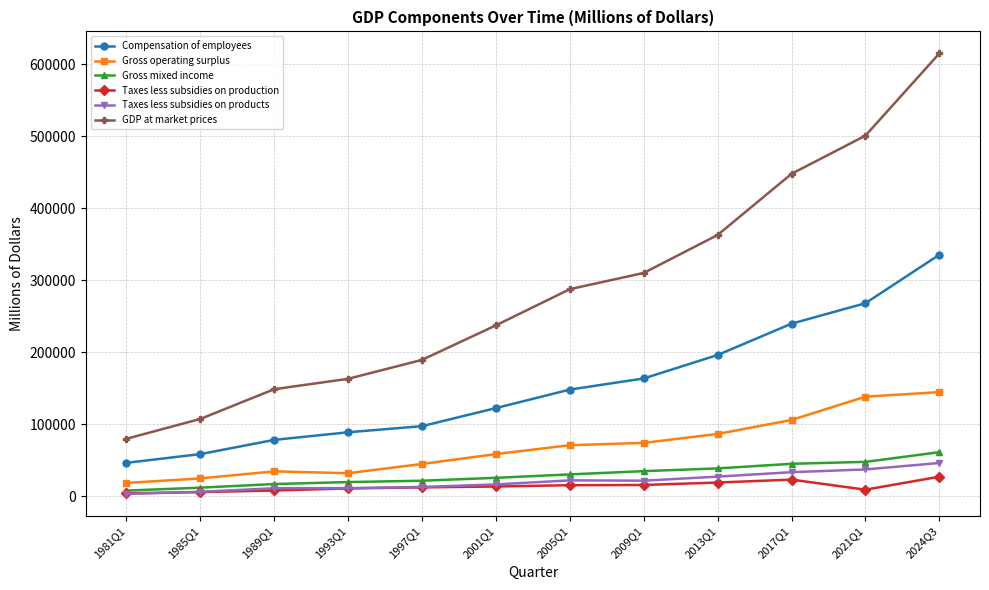

In Taxes less subsidies on production, how many points are higher than both neighbors (excluding endpoints)?

1